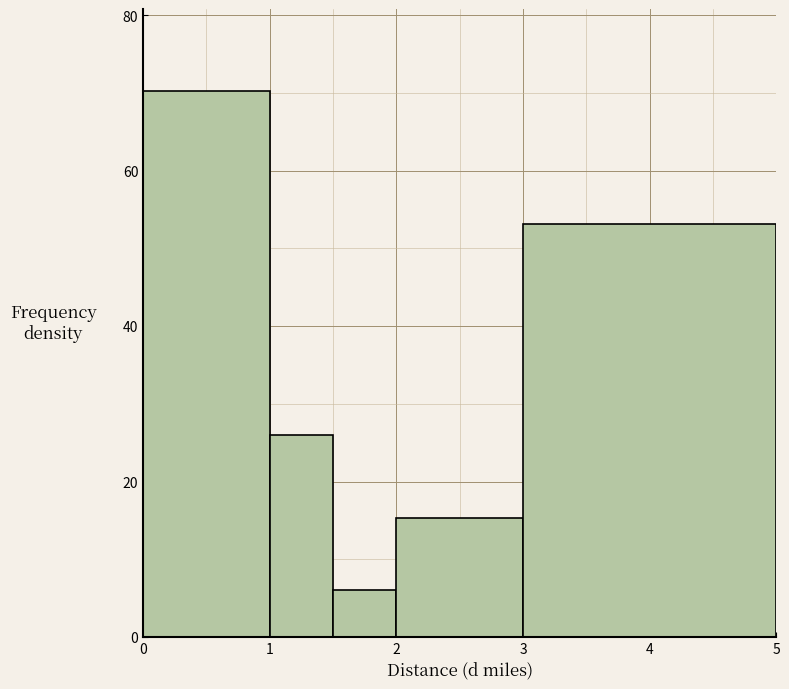

Which range on the x-axis has the tallest bar?

0.0 to 1.0